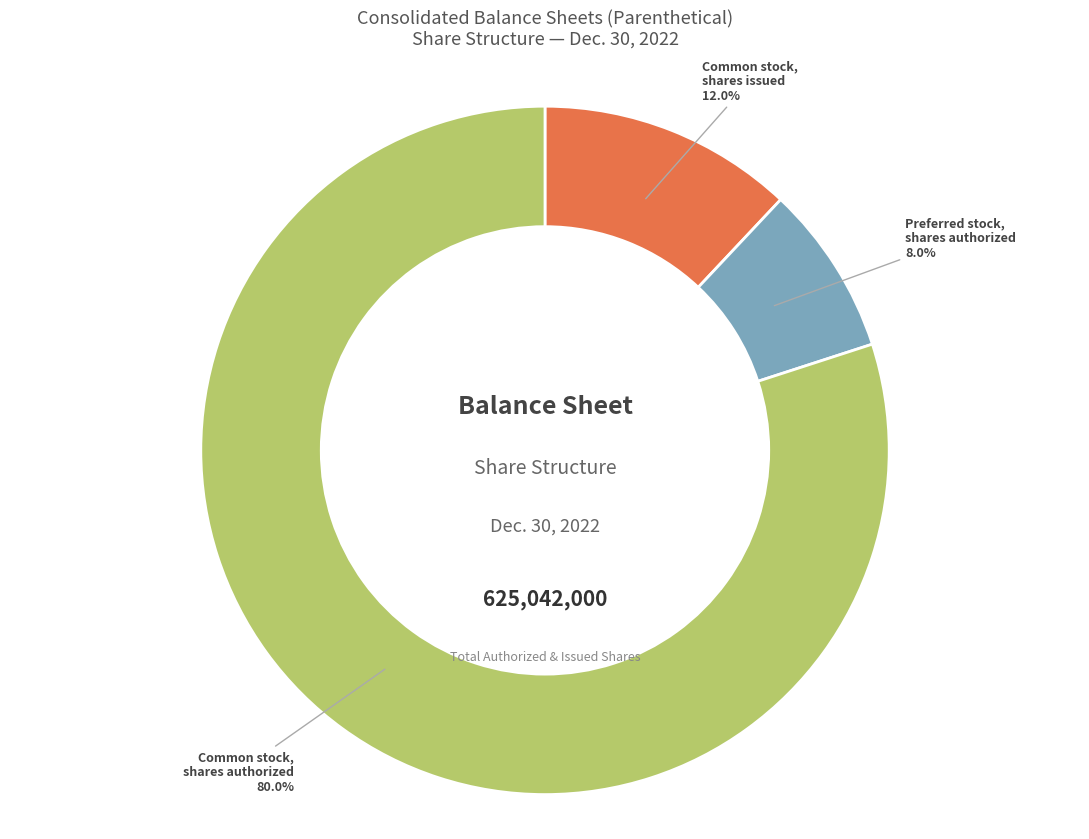

To the nearest percent, what is the difference between the largest and smallest slice percentages?

72%